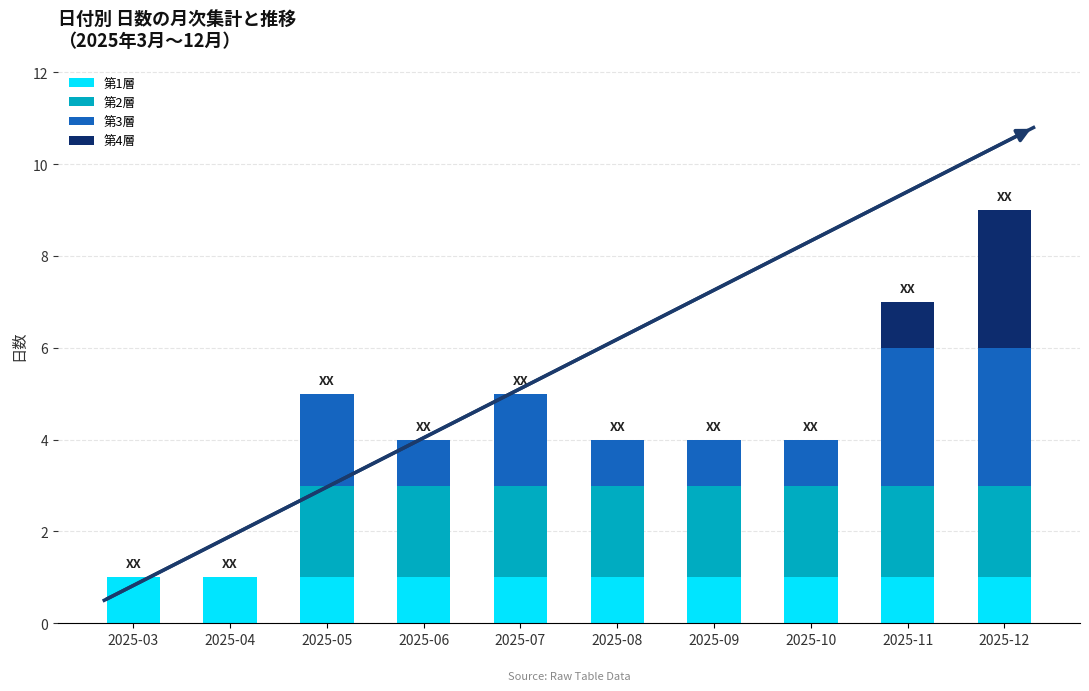

What is the total value across all series at 2025-11?

7